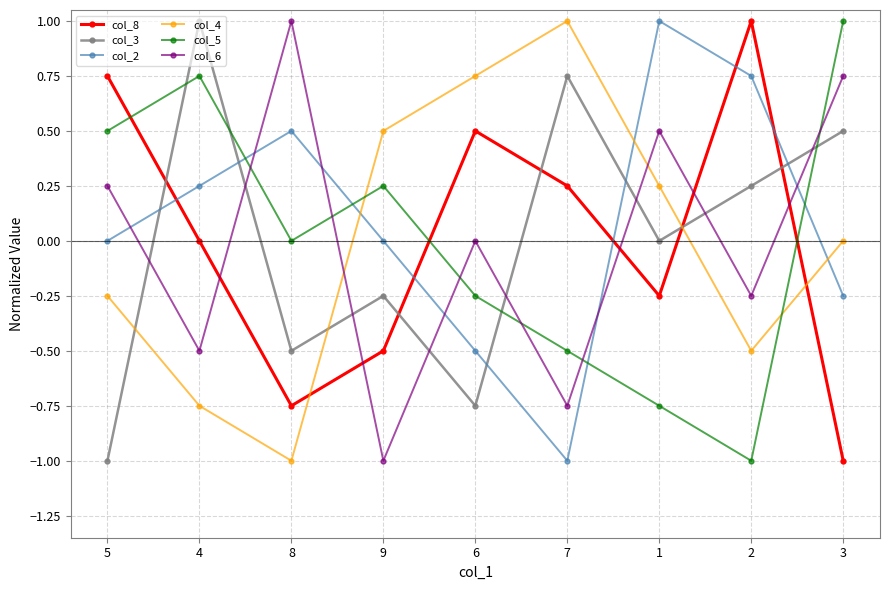

Which category has the highest value in the col_4 series?

7